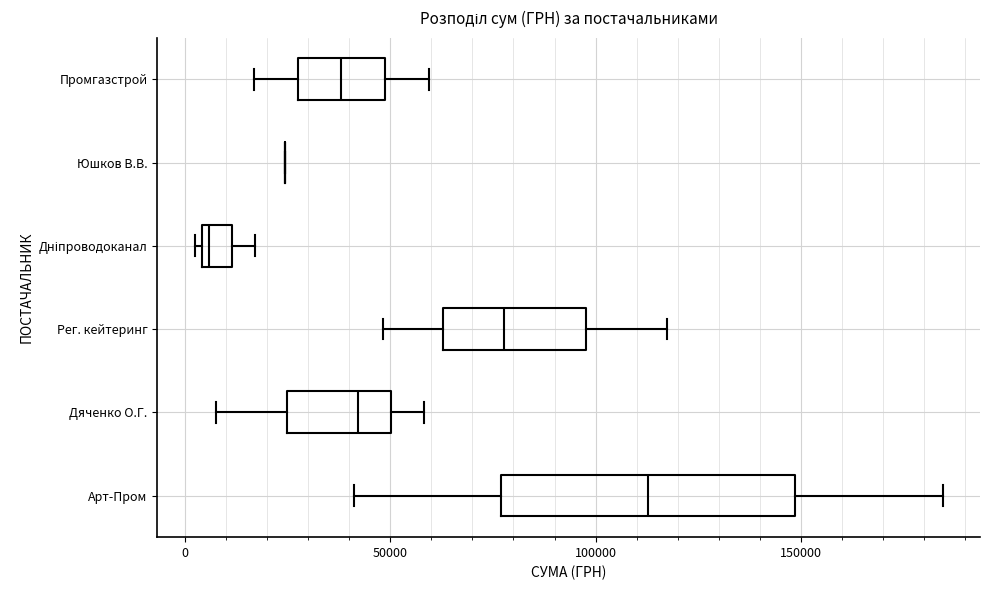

Comparing the boxes themselves (not the whiskers), which one is the widest?

Арт-Пром